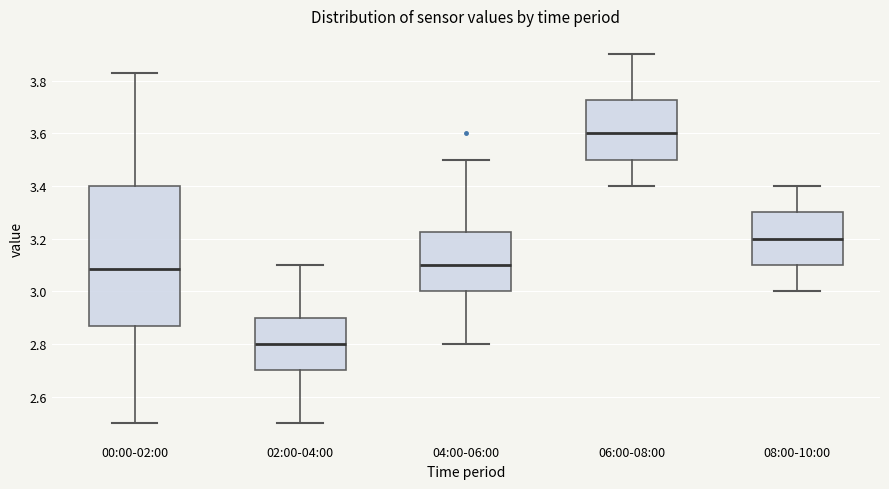

Reading left to right, transcribe this box plot: for each box, give where its median line is, the range the box spans, and where its two whiskers end, as read against the y-axis. The values are not printed on the chart, so give them approximately, as read against the axis.

00:00-02:00: median 3.08, box 2.88 to 3.40, whiskers 2.50 to 3.84
02:00-04:00: median 2.80, box 2.70 to 2.90, whiskers 2.50 to 3.10
04:00-06:00: median 3.10, box 3.00 to 3.22, whiskers 2.80 to 3.50
06:00-08:00: median 3.60, box 3.50 to 3.72, whiskers 3.40 to 3.90
08:00-10:00: median 3.20, box 3.10 to 3.30, whiskers 3.00 to 3.40